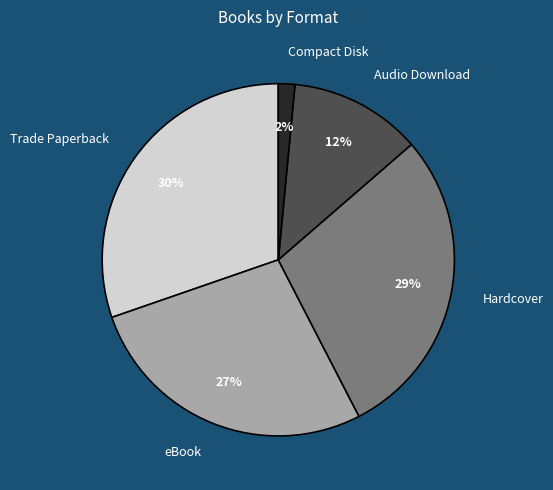

Is there a majority slice in this chart?

No